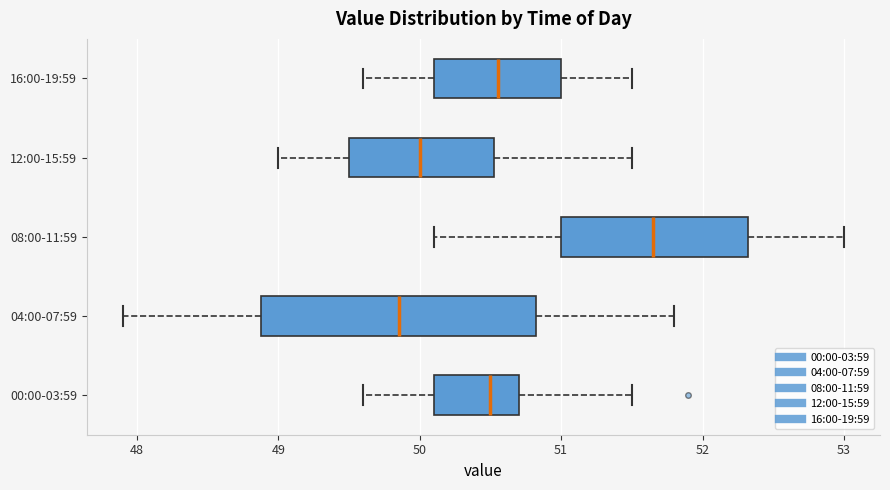

Which box's median line is the furthest to the left?

04:00-07:59